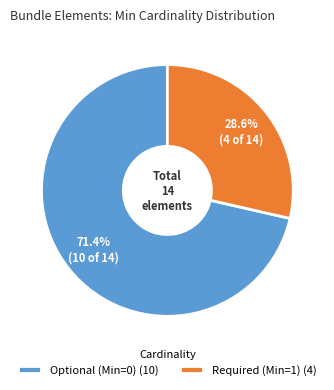

Which slice is the largest?

Optional (Min=0) (10)